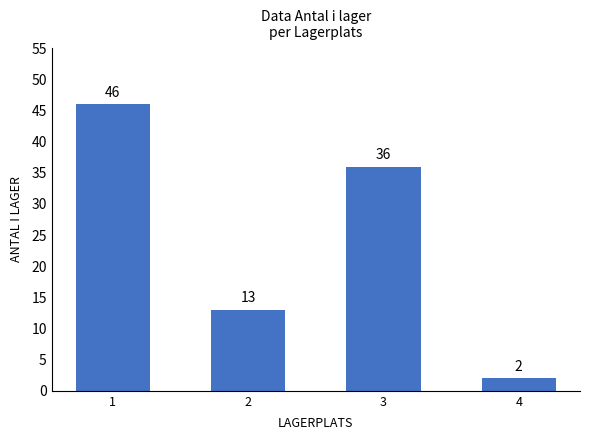

What is the ratio of the value at 3 to the value at 4?

18.0